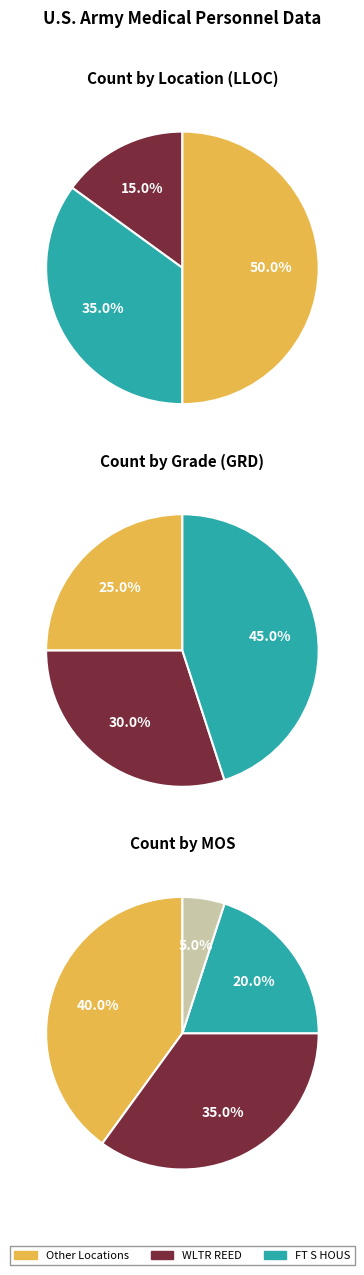

To the nearest percent, what is the difference between the LANDSTUHL and FT S HOUS slice percentages?

30%